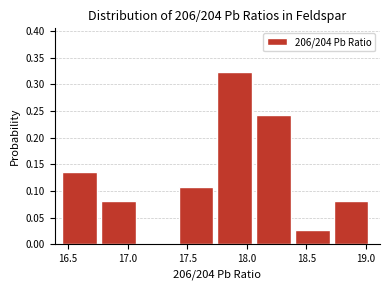

How tall is the bar that spans 18.10 to 18.40 on the x-axis? Neither the bar edges nor the heights are printed on the chart, so give them approximately, as read against the axes.

0.245